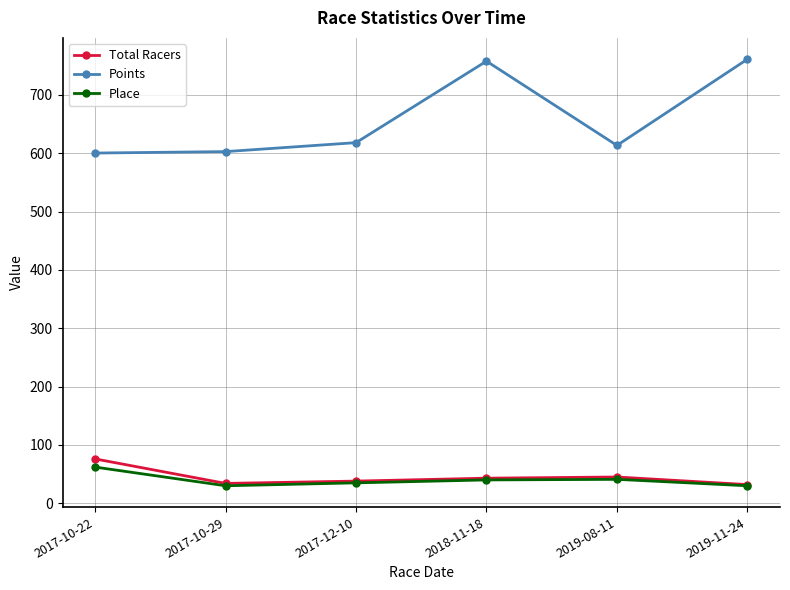

True or false: Points and Place intersect in this chart.

False